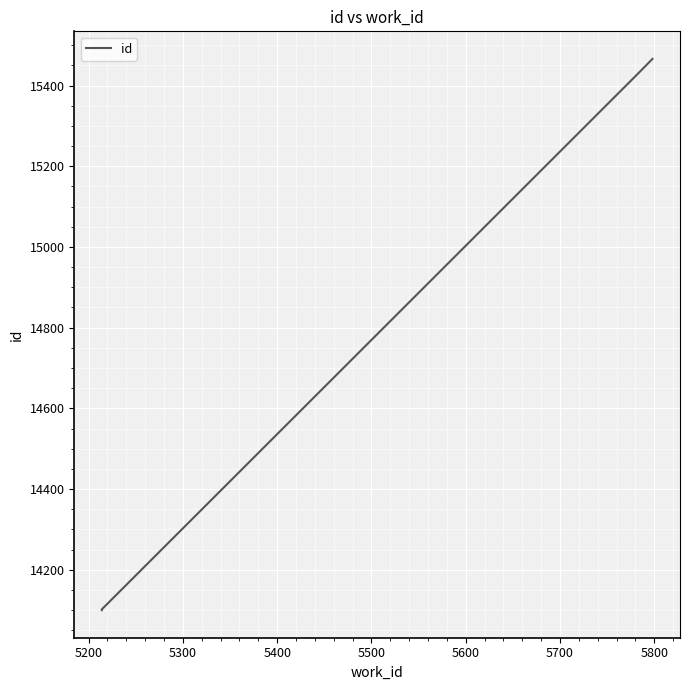

Count the number of values greater than 15428.

1